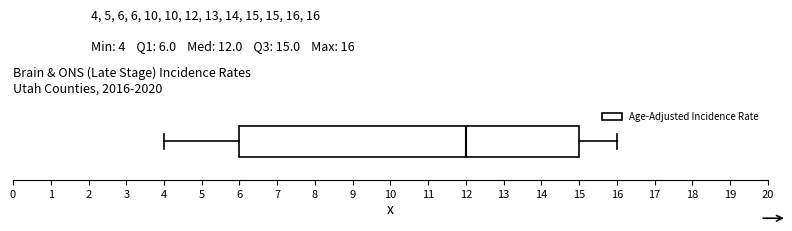

Transcribe this box plot: give where the median line is, the range the box spans, and where the two whiskers end, as read against the x-axis. The values are not printed on the chart, so give them approximately, as read against the axis.

median 12, box 6 to 15, whiskers 4 to 16